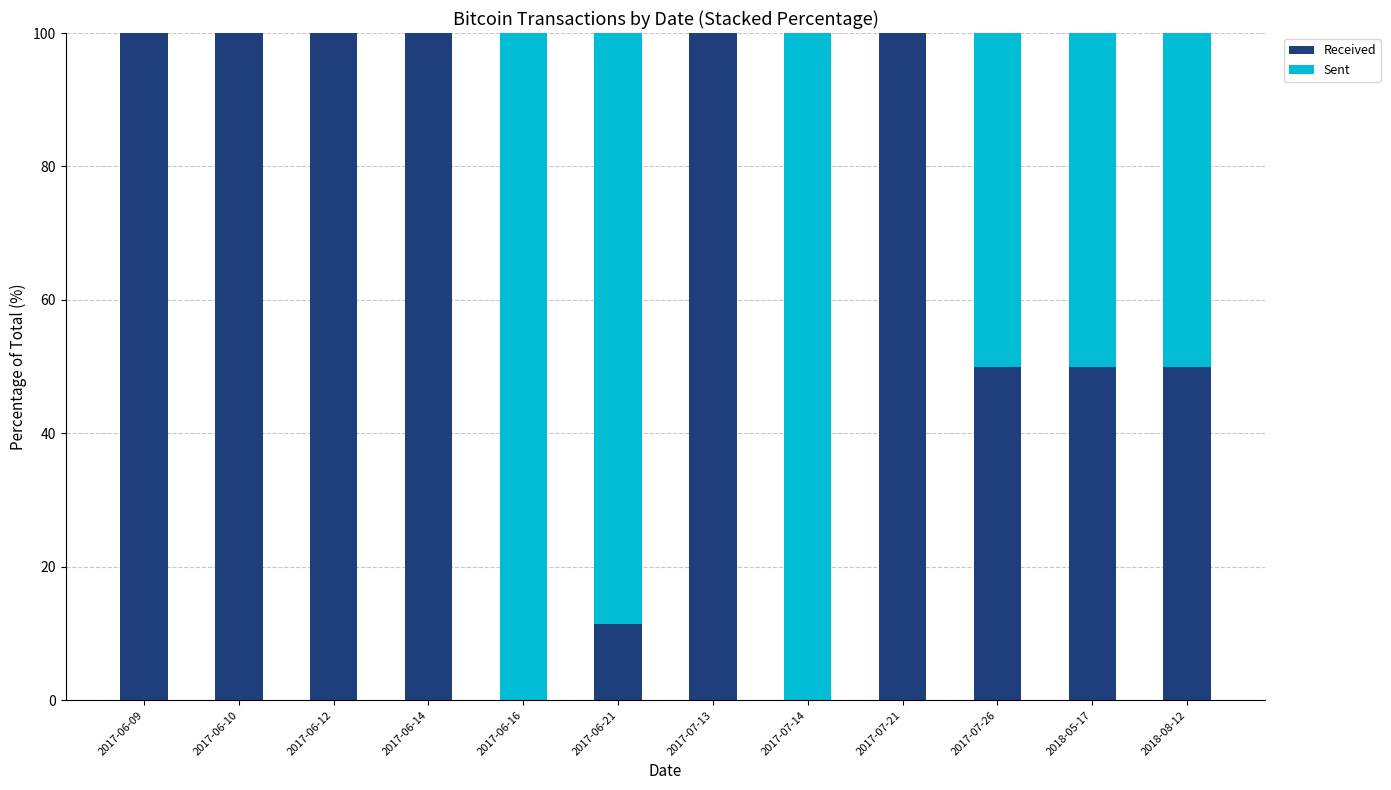

Does the chart contain stacked bars?

Yes